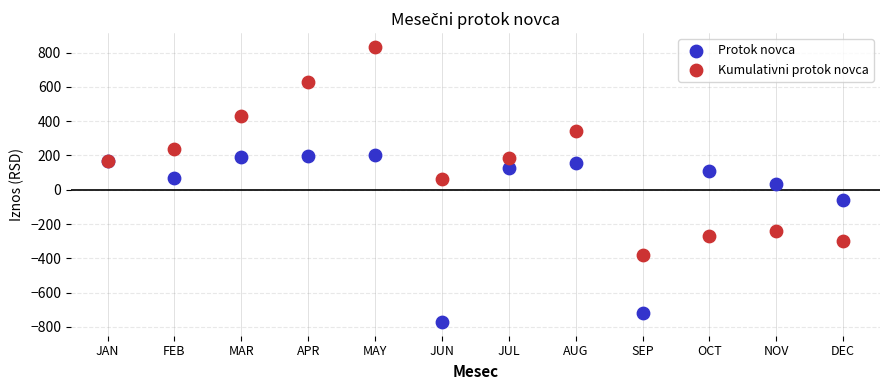

Which series contains the lowest Y value?

Protok novca